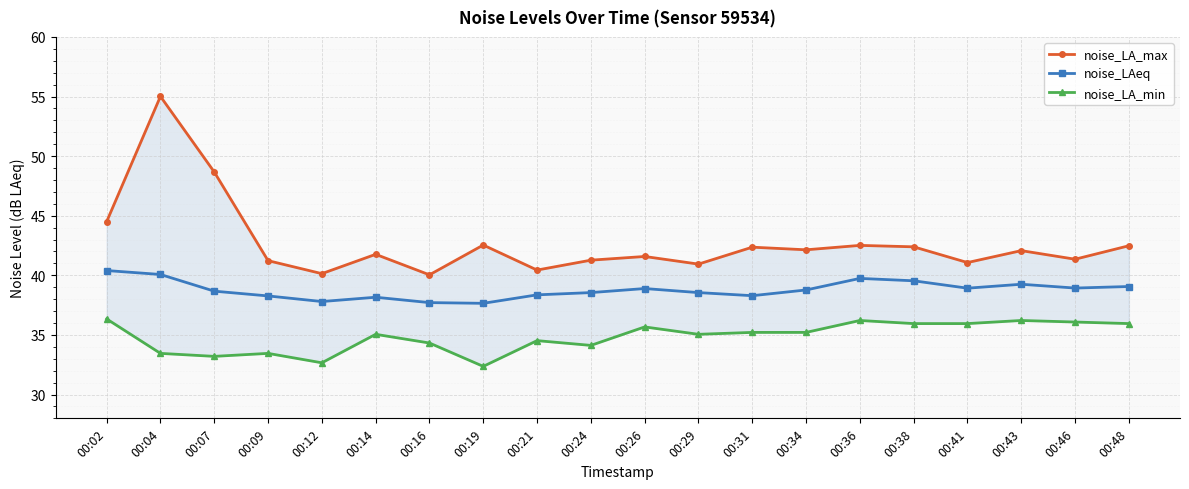

In noise_LA_min, how many points are lower than both neighbors (excluding endpoints)?

5